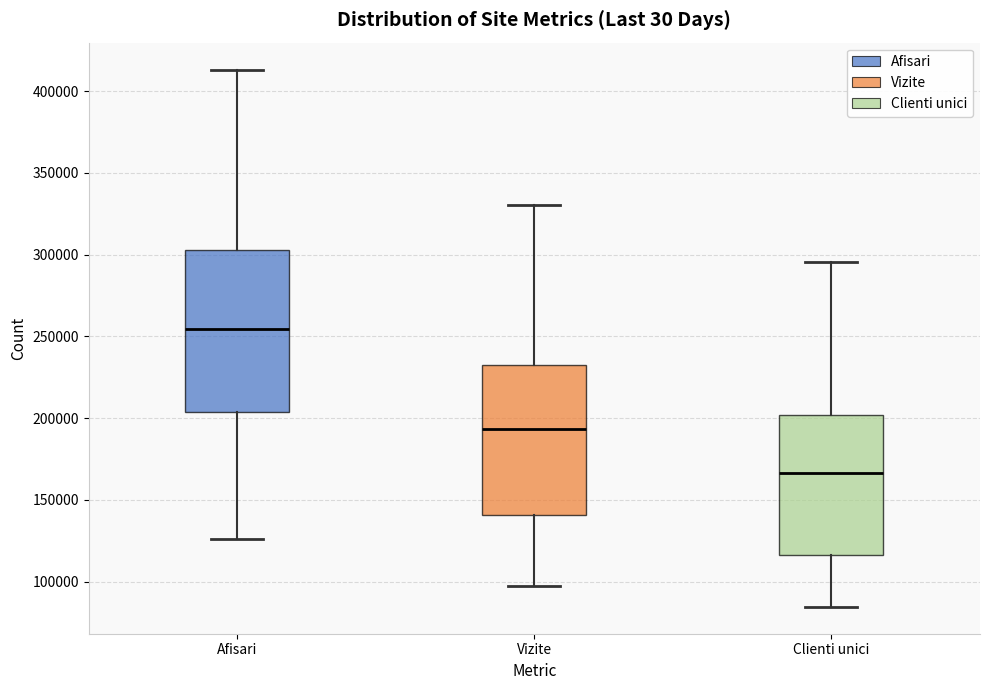

Reading left to right, transcribe this box plot: for each box, give where its median line is, the range the box spans, and where its two whiskers end, as read against the y-axis. The values are not printed on the chart, so give them approximately, as read against the axis.

Afisari: median 255000, box 205000 to 305000, whiskers 125000 to 415000
Vizite: median 195000, box 140000 to 230000, whiskers 100000 to 330000
Clienti unici: median 165000, box 115000 to 200000, whiskers 85000 to 295000